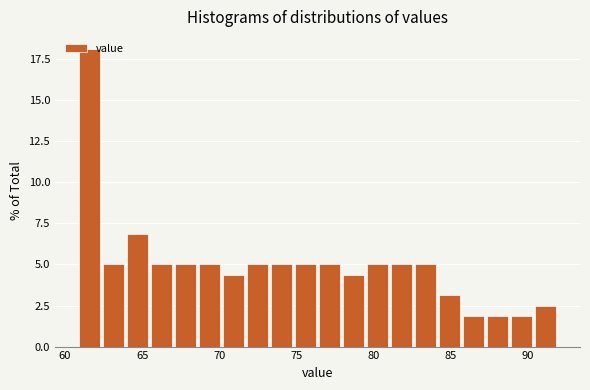

Read against the x-axis, roughly where is the centre of the tallest bar?

61.5